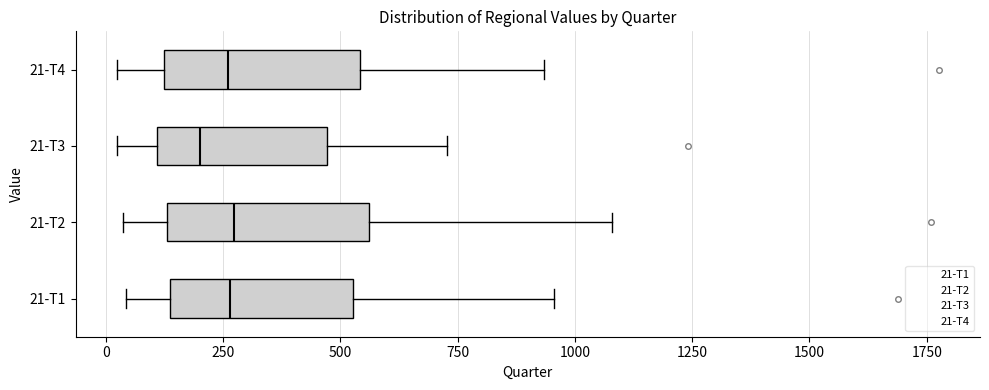

Where does the median line of the box for 21-T3 sit on the x-axis? The values are not printed on the chart, so give them approximately, as read against the axis.

200